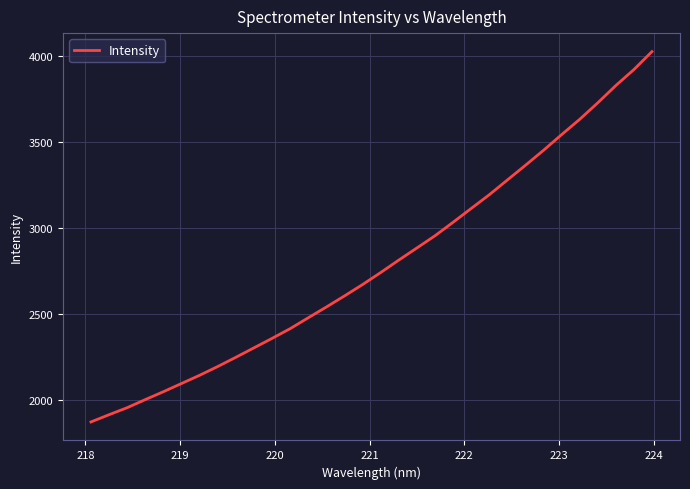

What is the difference between the second highest and minimum values?

2044.4